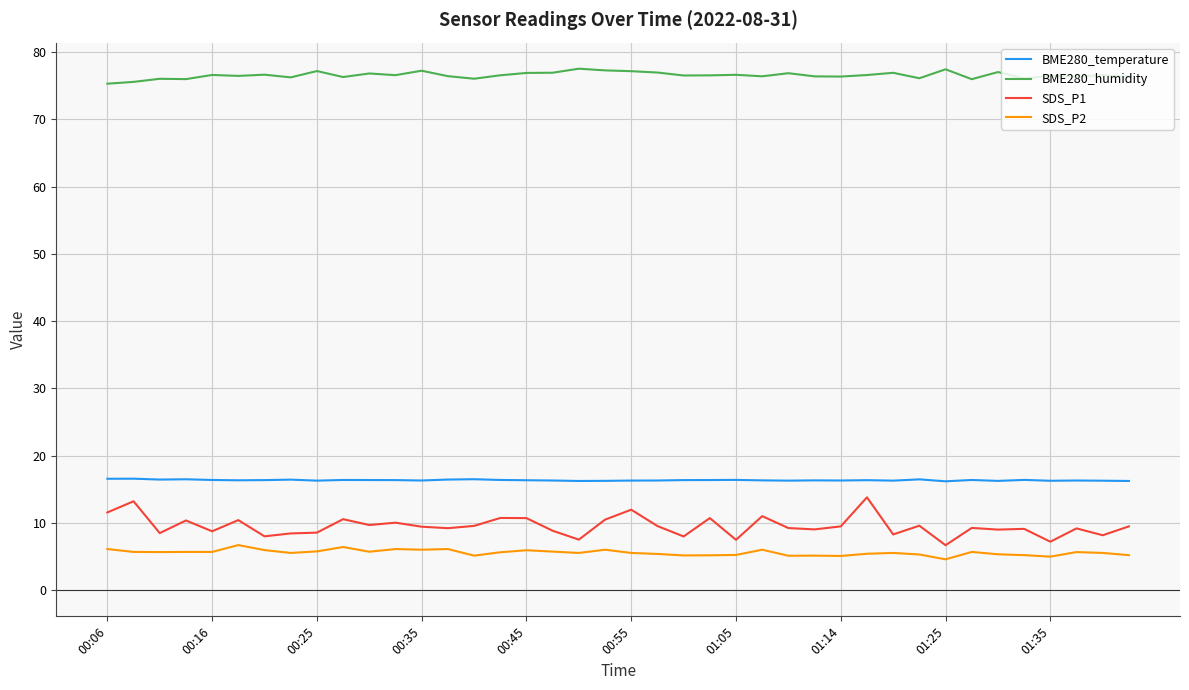

How many lines are shown in the chart?

4